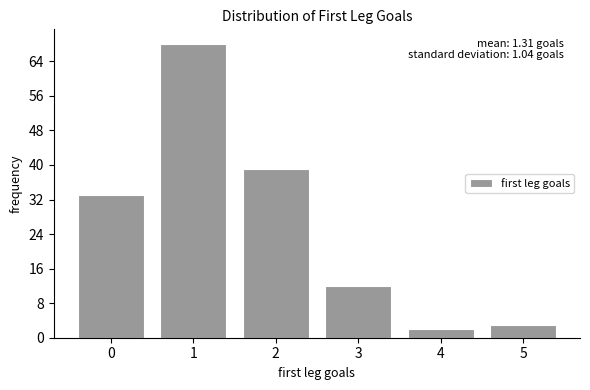

Reading right to left, what are all the values shown in this chart?

5=3	4=2	3=12	2=39	1=68	0=33